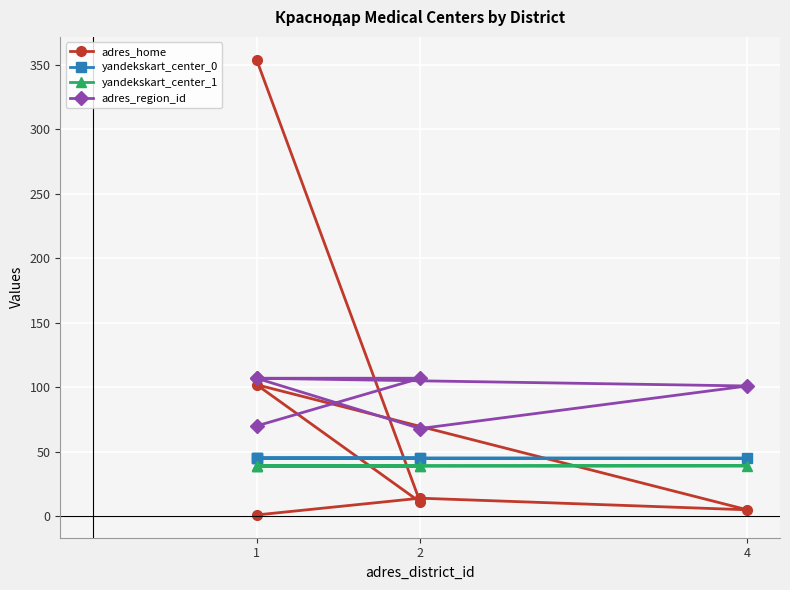

How many intersections are there between adres_home and adres_region_id?

1